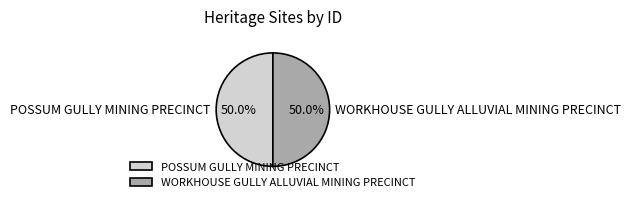

True or false: POSSUM GULLY MINING PRECINCT accounts for 50% of the total.

True